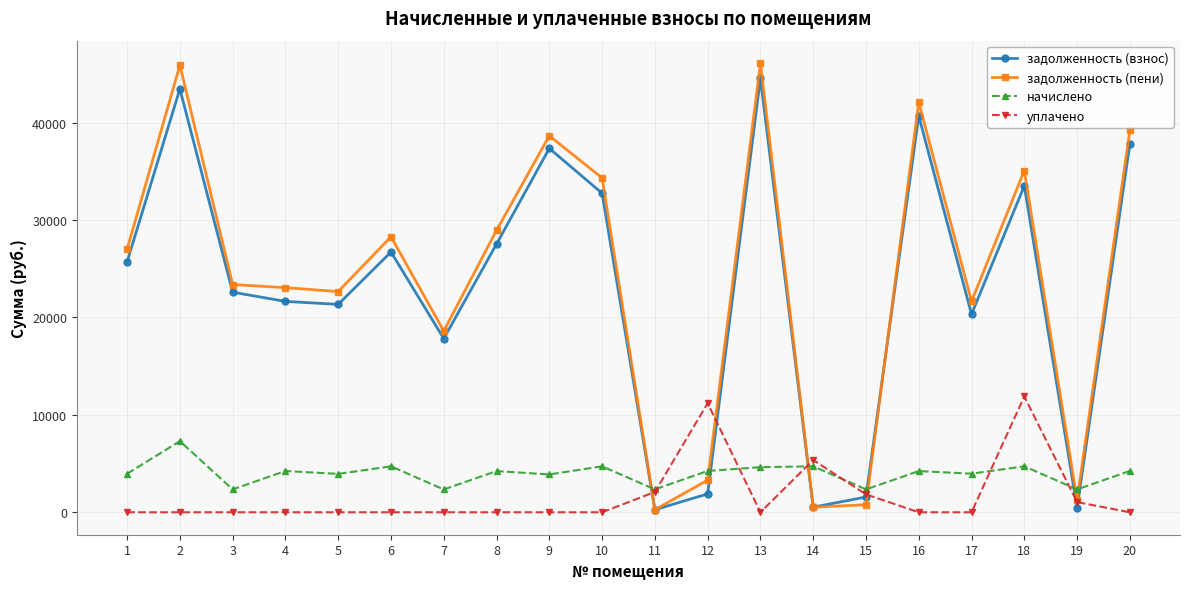

What is the difference between the highest and lowest values at 7?

18604.8